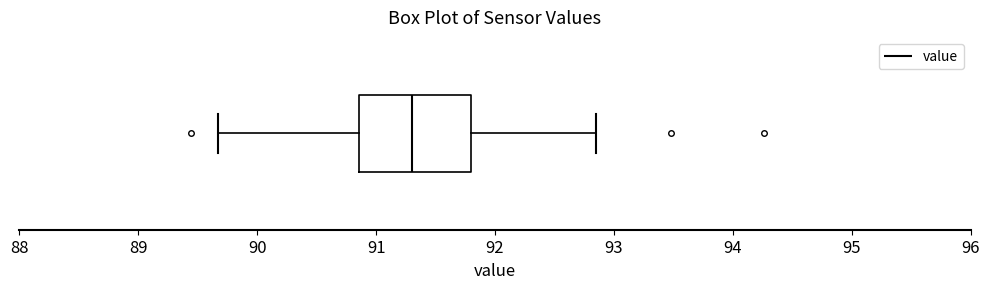

Read this box plot against the x-axis: the position of the median line, the range covered by the box, and the ends of both whiskers. The values are not printed on the chart, so give them approximately, as read against the axis.

median 91.3, box 90.9 to 91.8, whiskers 89.7 to 92.9